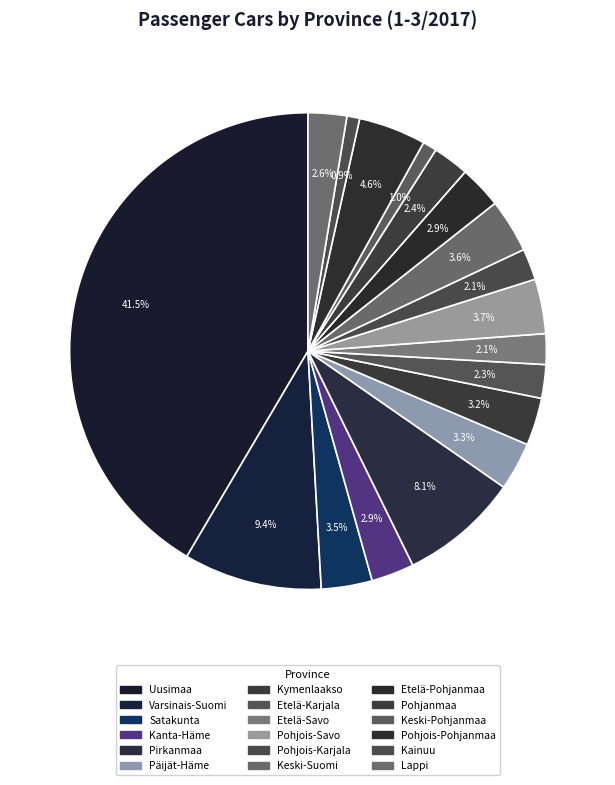

What percentage is the Kainuu slice, to the nearest percent?

1%